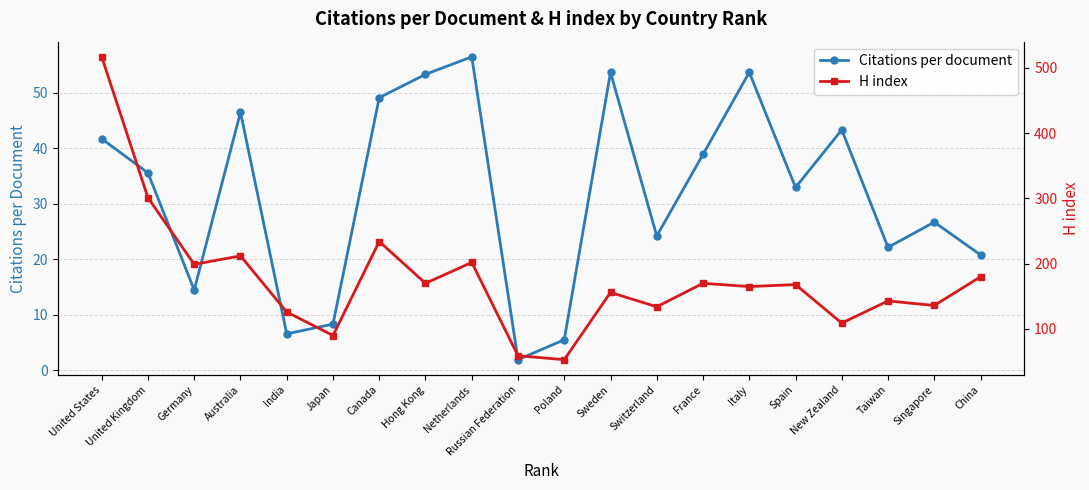

Is the value of Citations per document at Australia greater than the value of H index at Hong Kong?

No